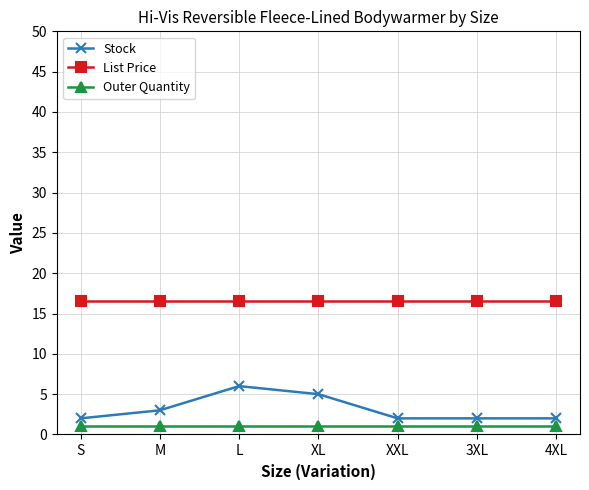

What is the difference between the highest and lowest values at 3XL?

15.5